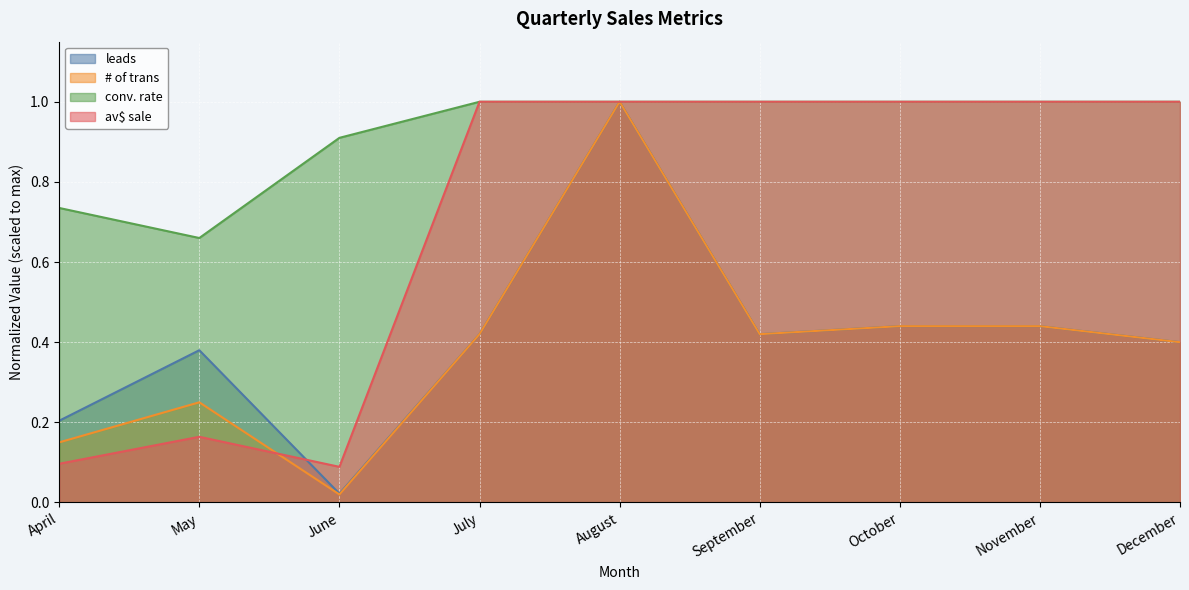

List the series in order of their peak value, lowest first.

leads, # of trans, conv. rate, av$ sale